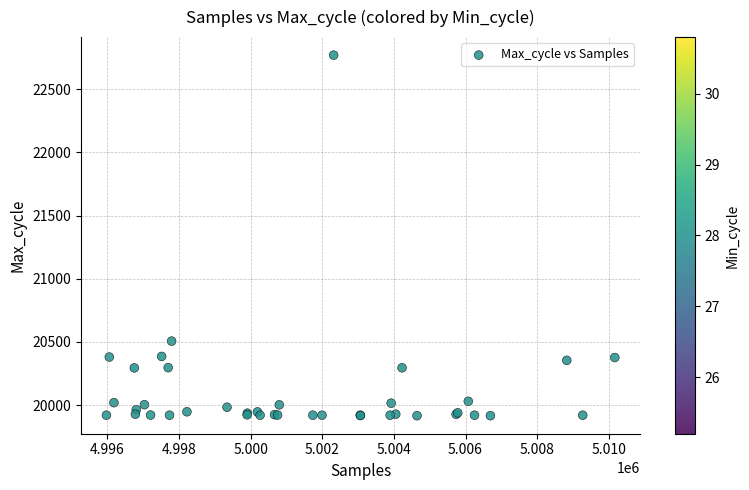

What Y value in the scatter plot is closest to 21343?

20507